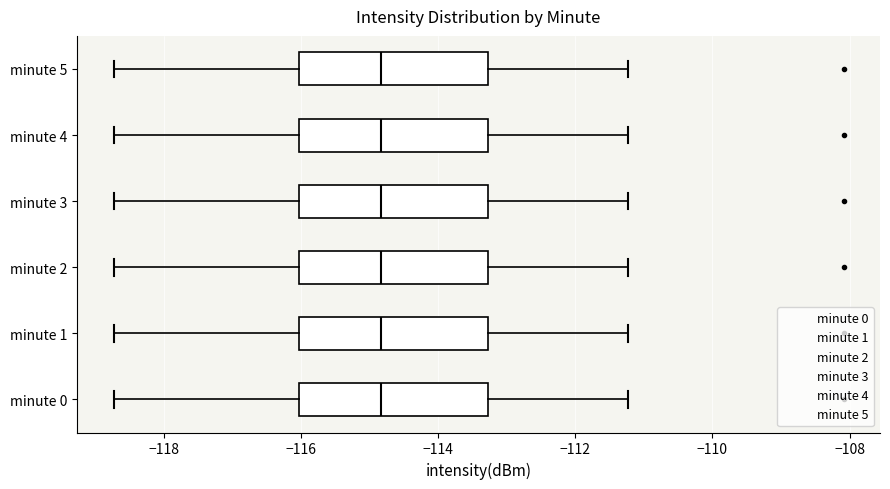

Where does the median line of the box for minute 4 sit on the x-axis? The values are not printed on the chart, so give them approximately, as read against the axis.

-114.8